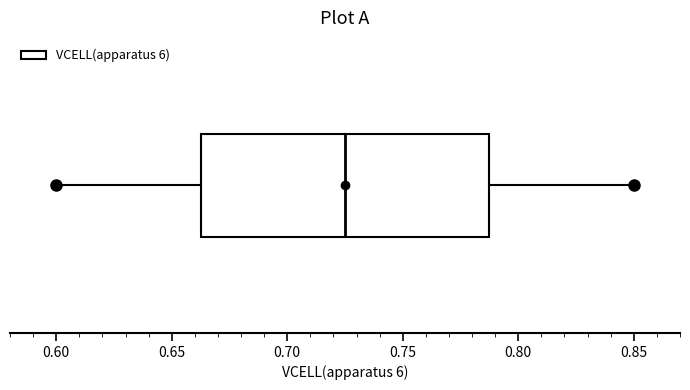

Transcribe this box plot: give where the median line is, the range the box spans, and where the two whiskers end, as read against the x-axis. The values are not printed on the chart, so give them approximately, as read against the axis.

median 0.725, box 0.665 to 0.790, whiskers 0.600 to 0.850